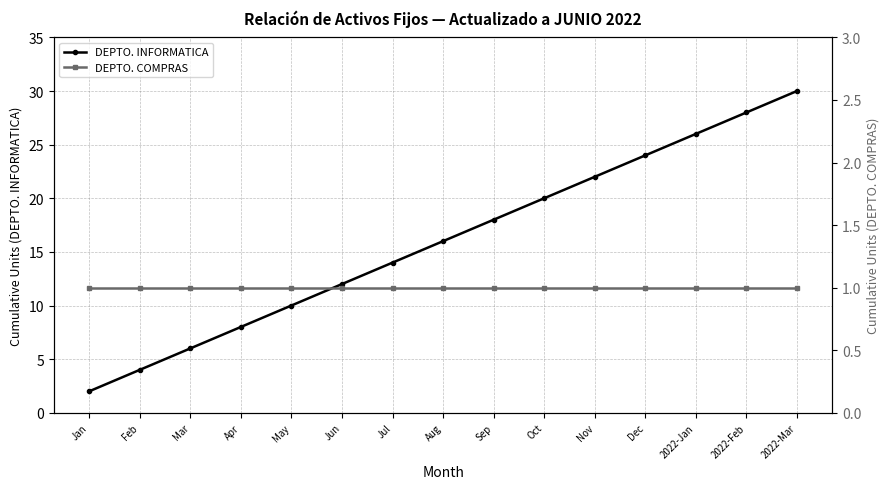

True or false: DEPTO. COMPRAS and DEPTO. INFORMATICA cross at least once.

False